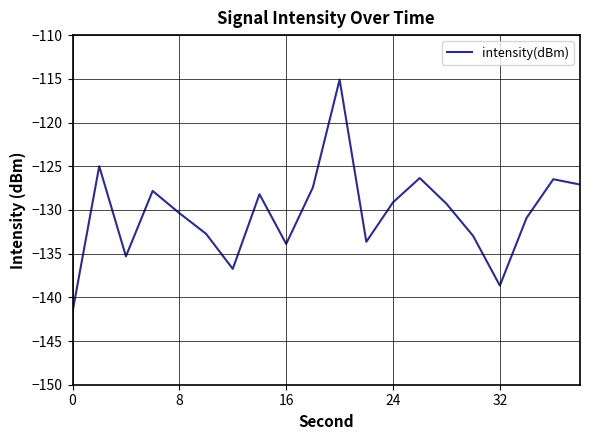

What is the smallest value displayed?

-141.7